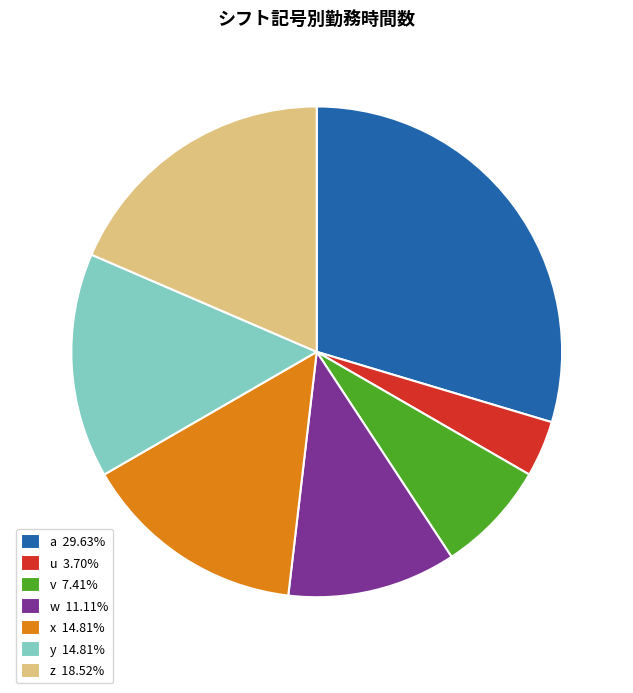

How many segments does this pie chart have?

7